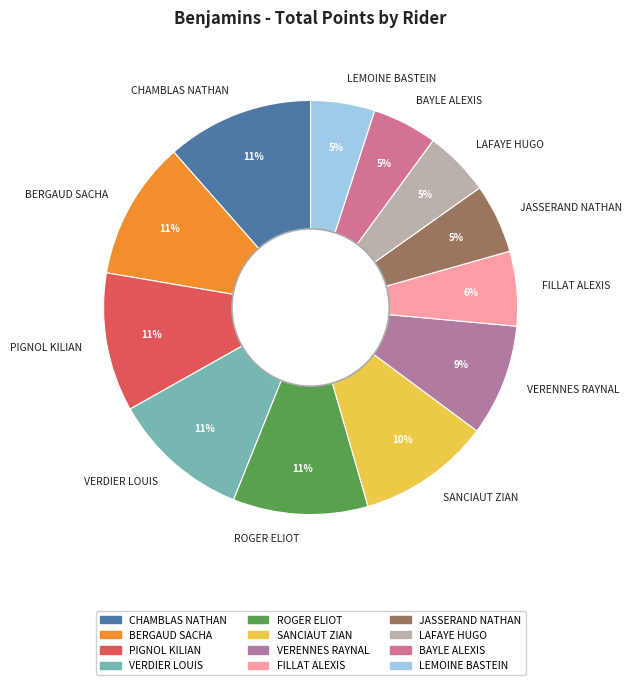

Count the number of slices in the pie.

12